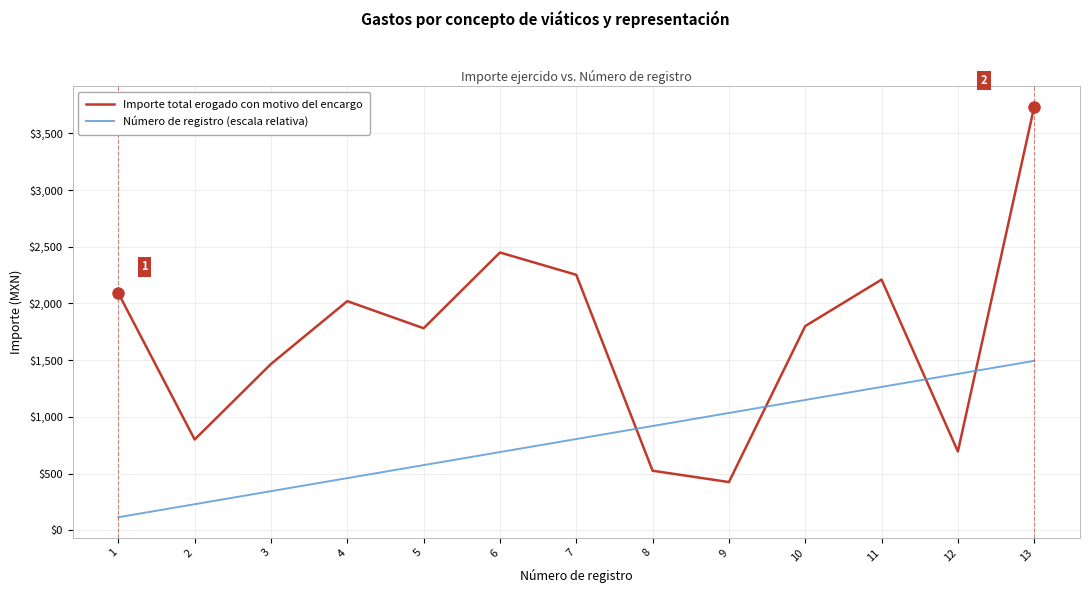

Which series has the largest range (max minus min)?

Importe total erogado con motivo del encargo